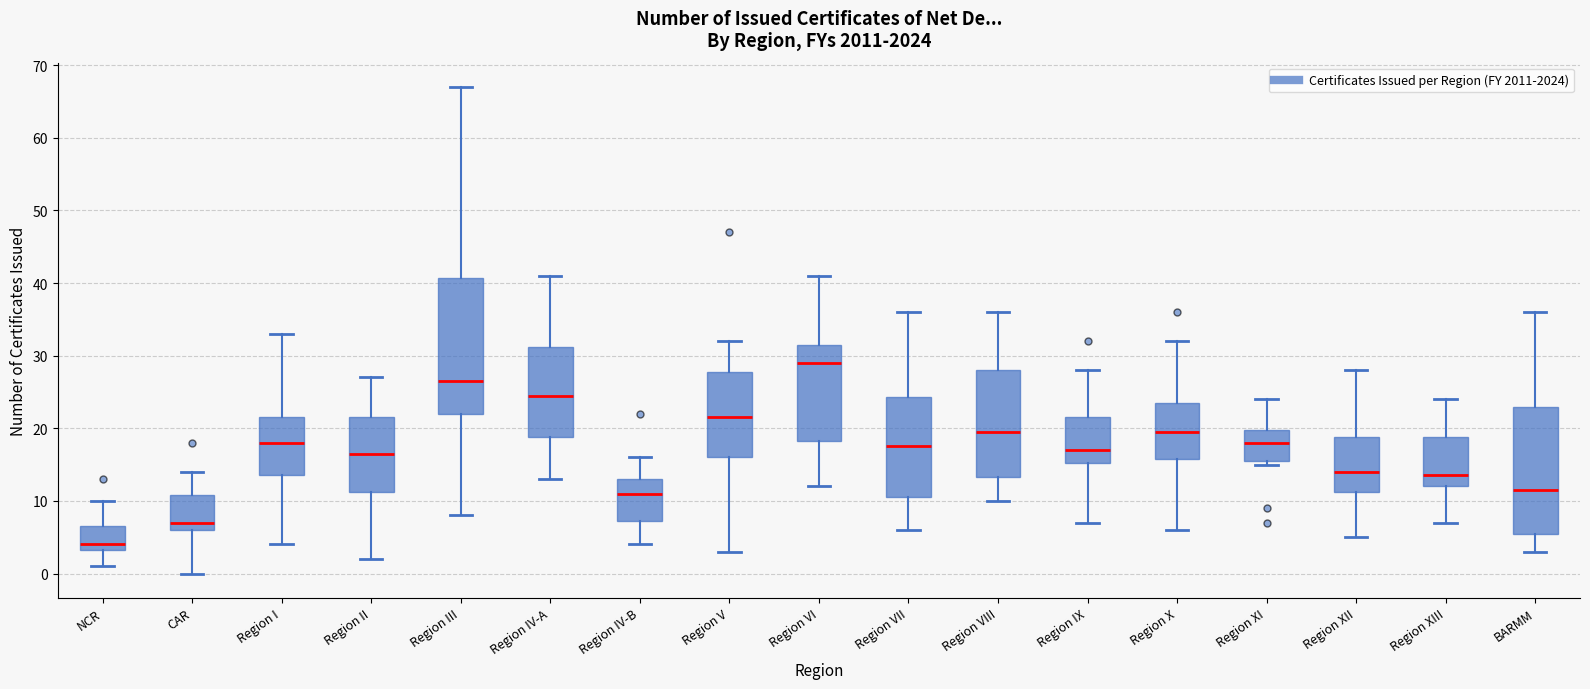

Which box is the tallest, from its lower edge to its upper edge?

Region III